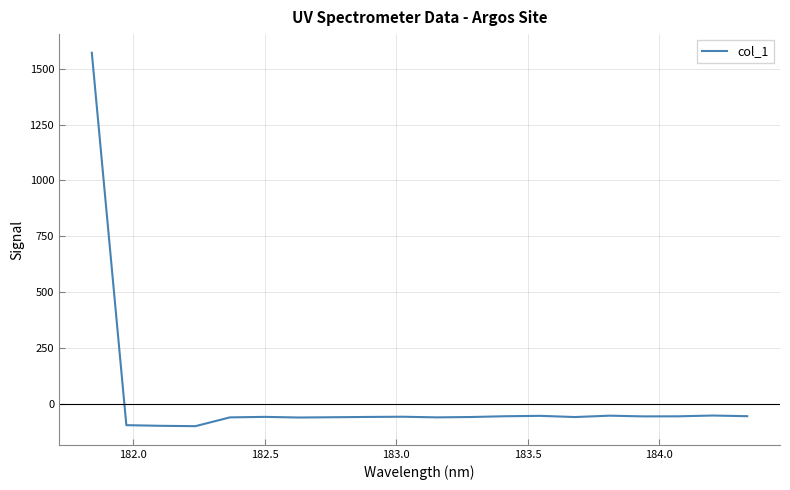

What is the difference between the maximum and minimum values?

1670.7